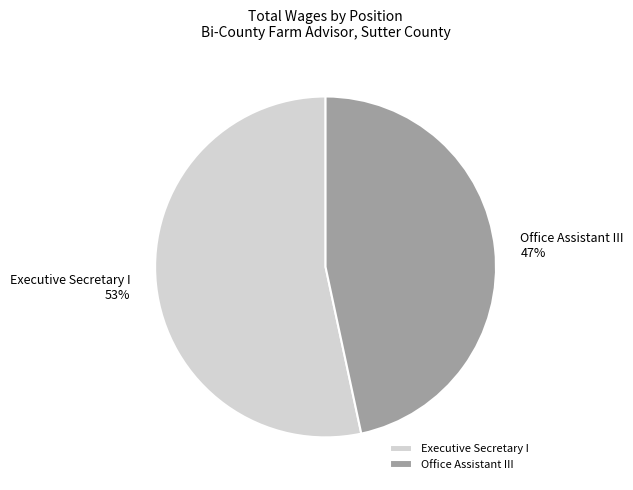

Rank the categories by value from highest to lowest.

Executive Secretary I, Office Assistant III